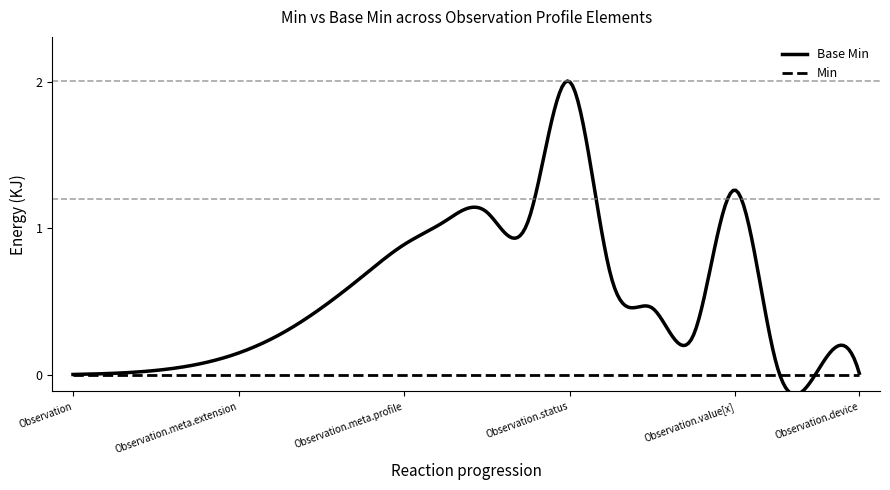

Which series has the largest total across all categories?

Base Min